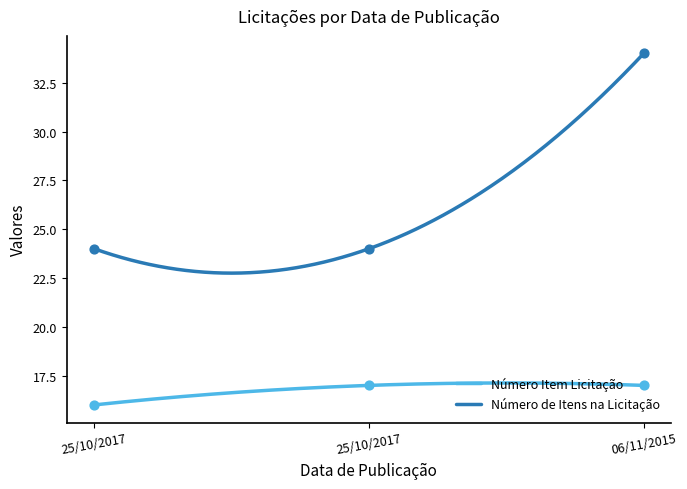

What is the total value across all series at 25/10/2017?

40